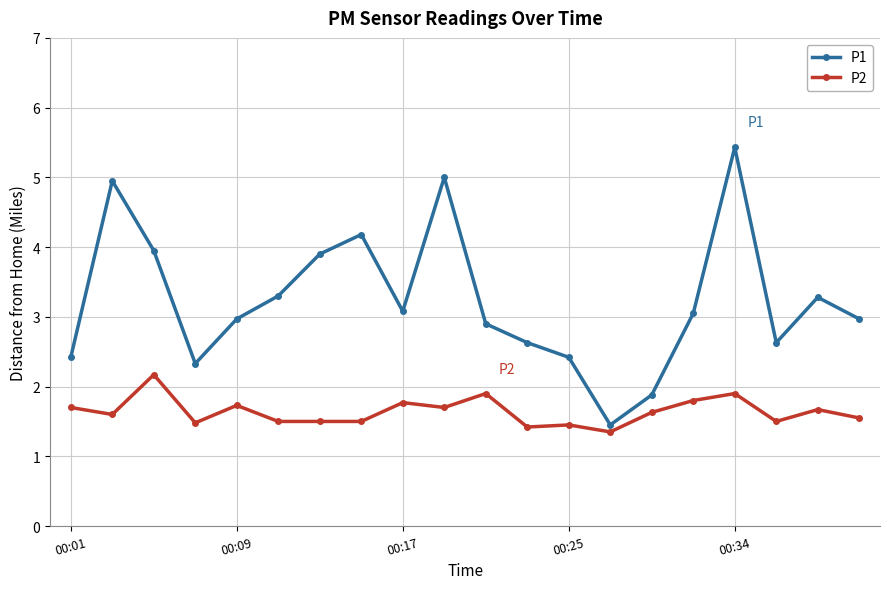

Which series has the largest total across all categories?

P1